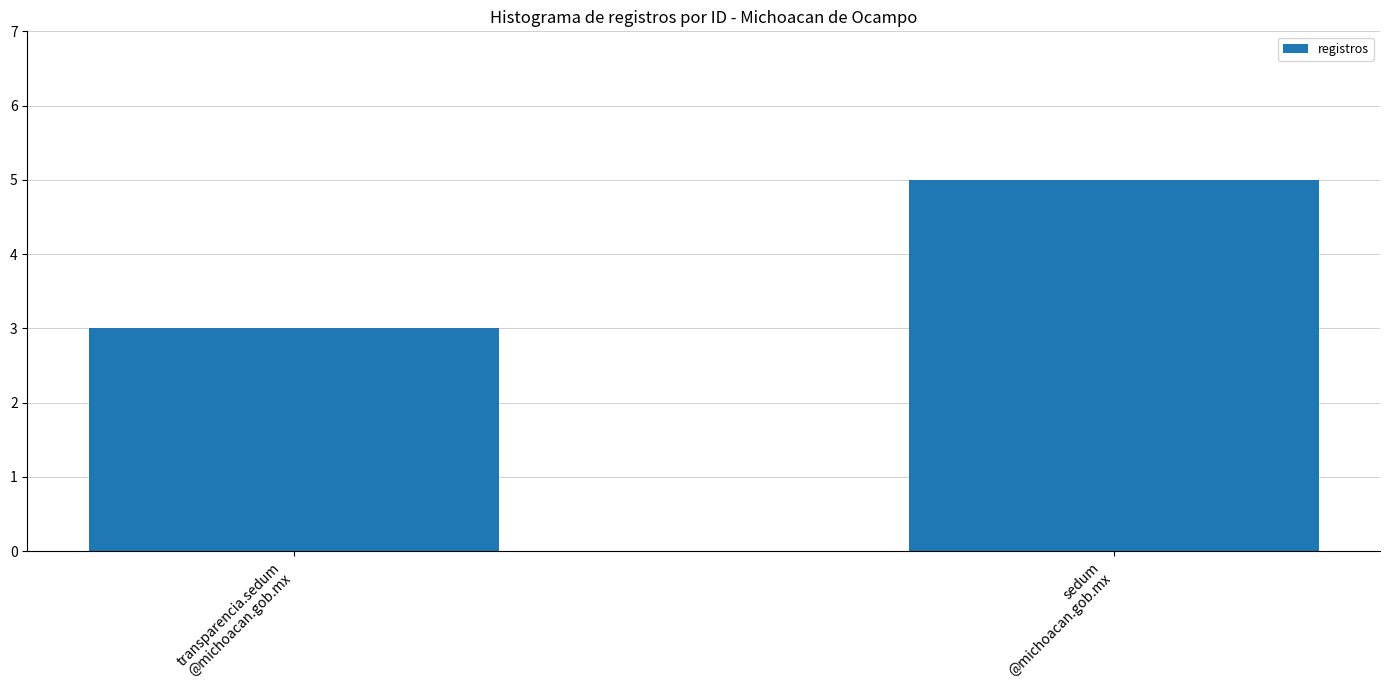

How many values are below 5?

1